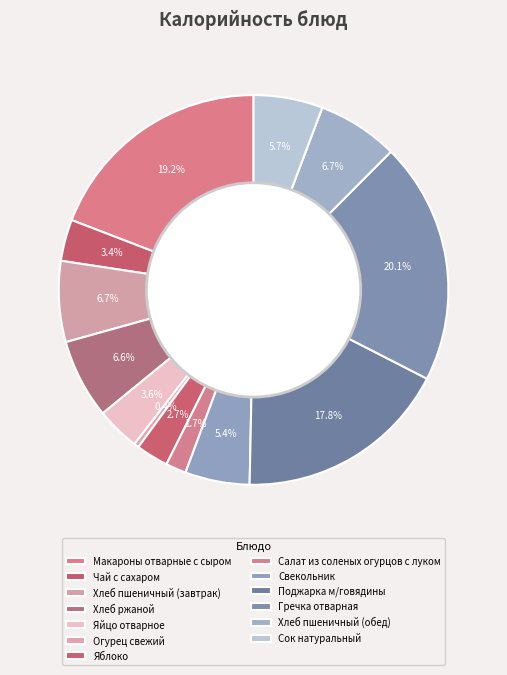

The Гречка отварная slice represents 30% of the pie. True or false?

False